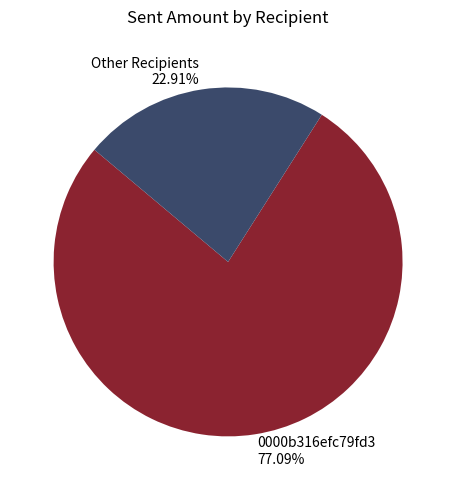

Is there any slice that represents more than half of the pie?

Yes